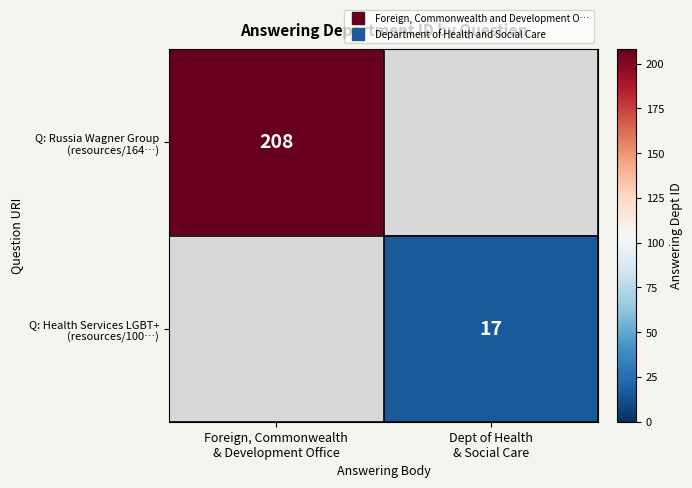

Is the value of Q: Russia Wagner Group (resources/164…) at Dept of Health & Social Care greater than the value of Q: Health Services LGBT+ (resources/100…) at Dept of Health & Social Care?

No